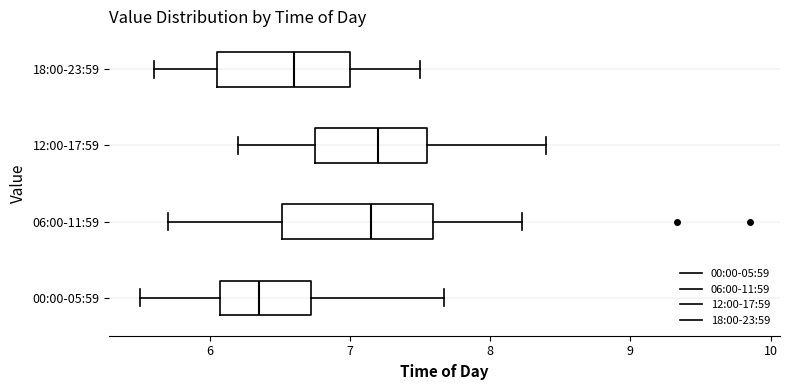

Reading bottom to top, transcribe this box plot: for each box, give where its median line is, the range the box spans, and where its two whiskers end, as read against the x-axis. The values are not printed on the chart, so give them approximately, as read against the axis.

00:00-05:59: median 6.4, box 6.1 to 6.7, whiskers 5.5 to 7.7
06:00-11:59: median 7.2, box 6.5 to 7.6, whiskers 5.7 to 8.2
12:00-17:59: median 7.2, box 6.8 to 7.6, whiskers 6.2 to 8.4
18:00-23:59: median 6.6, box 6.1 to 7.0, whiskers 5.6 to 7.5